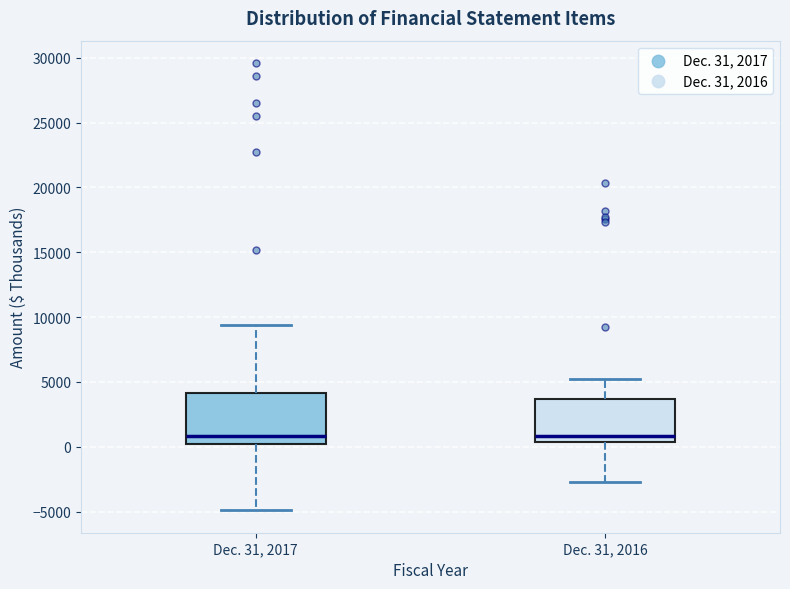

Reading left to right, transcribe this box plot: for each box, give where its median line is, the range the box spans, and where its two whiskers end, as read against the y-axis. The values are not printed on the chart, so give them approximately, as read against the axis.

Dec. 31, 2017: median 1000, box 0 to 4000, whiskers -5000 to 9500
Dec. 31, 2016: median 1000, box 500 to 3500, whiskers -2500 to 5000